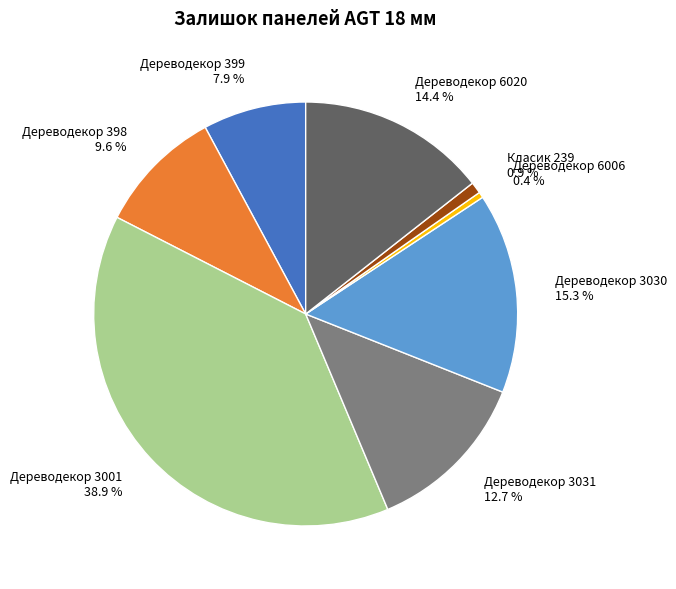

Do Дереводекор 398 and Класик 239 together represent more than half of the pie?

No